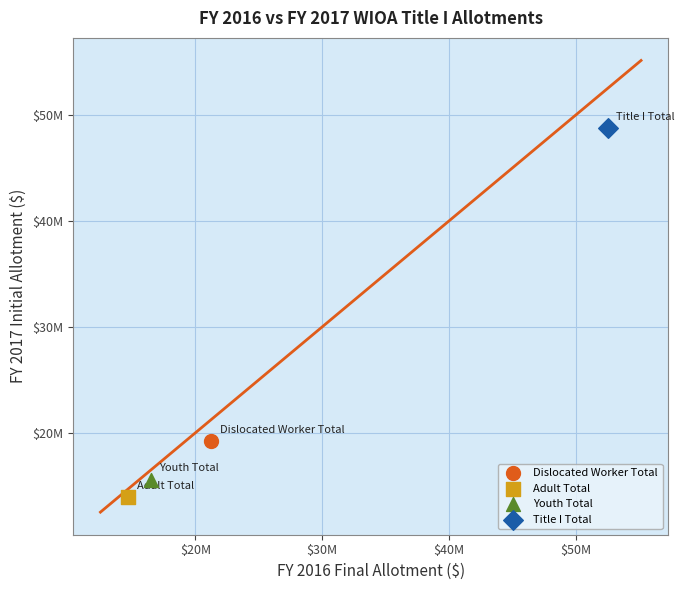

What are all the series names shown in the legend?

Dislocated Worker Total, Adult Total, Youth Total, Title I Total